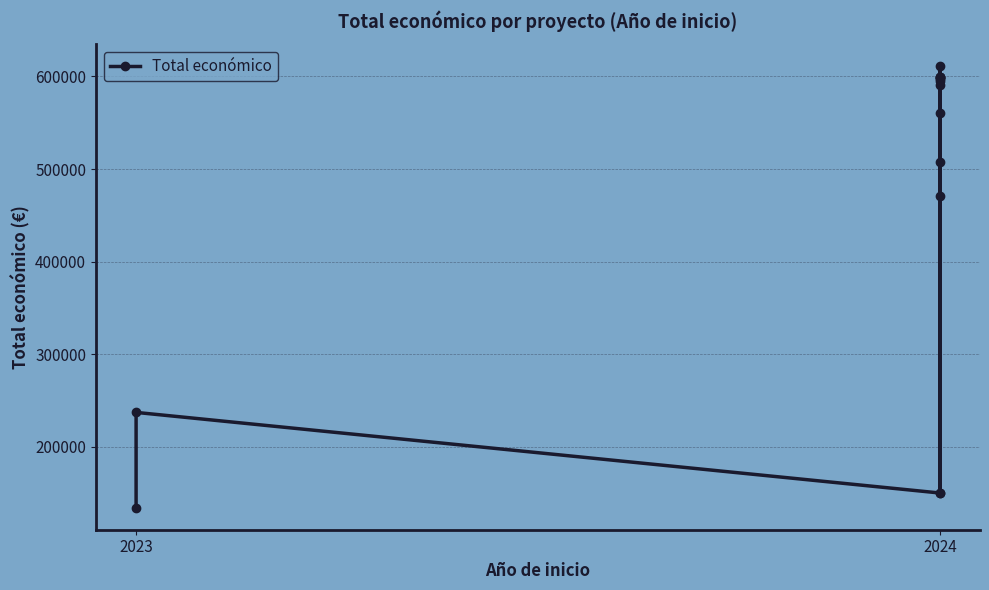

What is the change in value from 3 to 10?

+120037